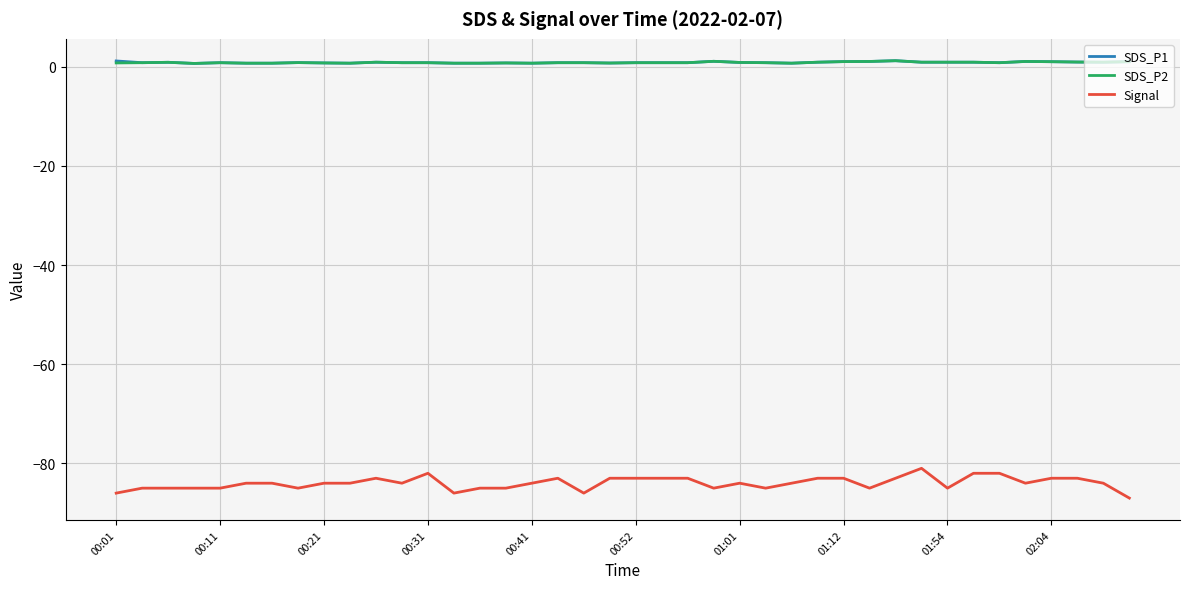

True or false: Signal and SDS_P1 cross at least once.

False